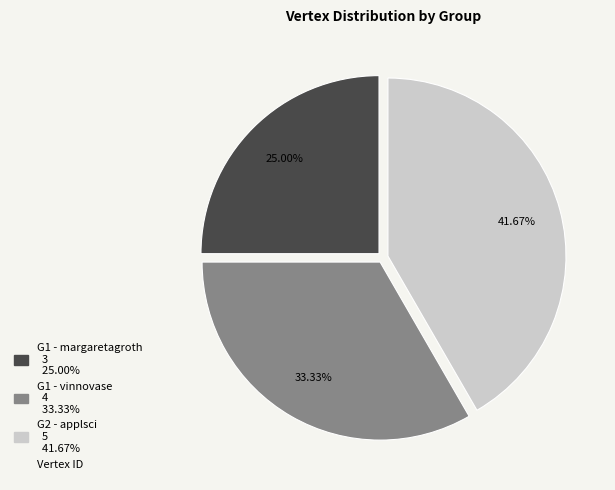

Does any single category account for the majority?

No